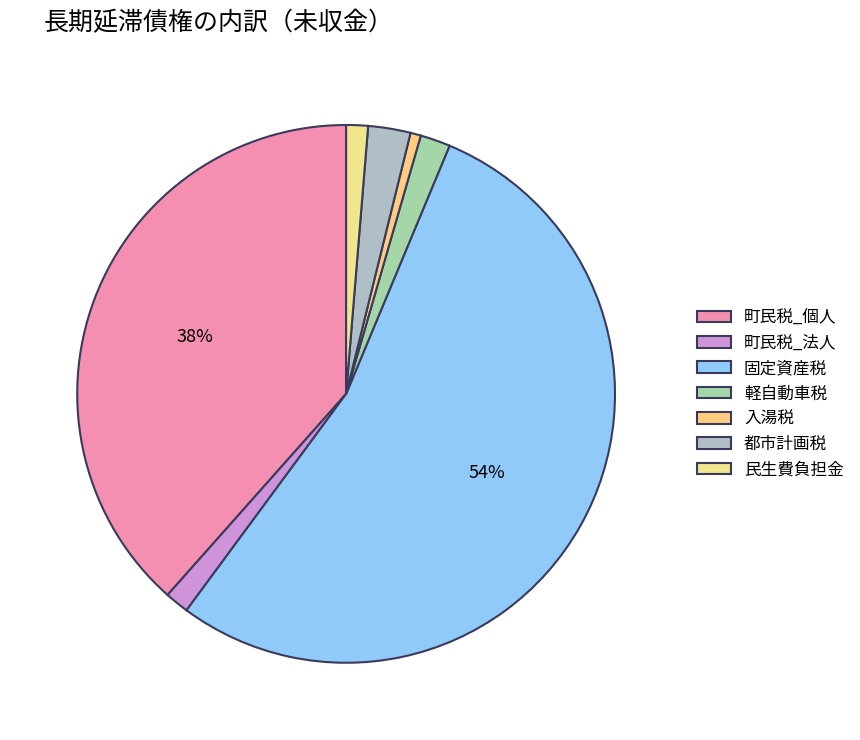

Rank the categories by value from highest to lowest.

固定資産税, 町民税_個人, 都市計画税, 軽自動車税, 町民税_法人, 民生費負担金, 入湯税